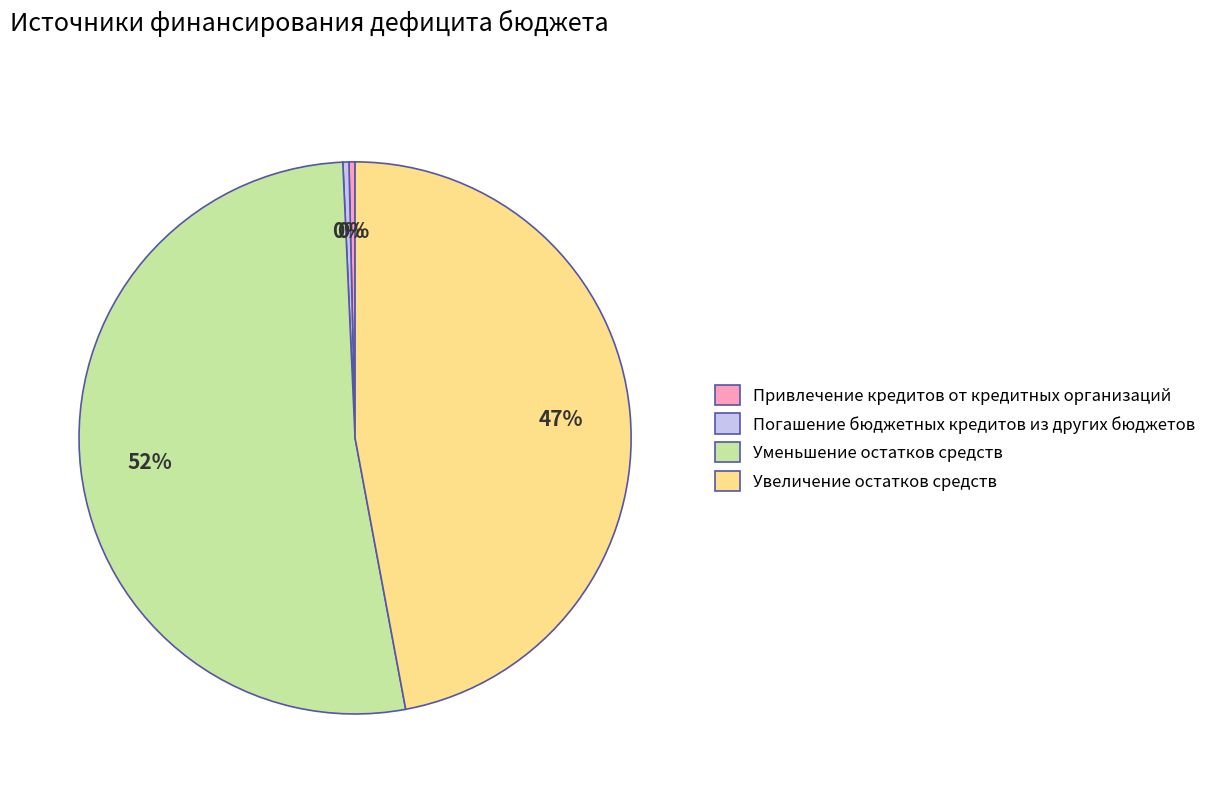

The Уменьшение остатков средств slice represents 41% of the pie. True or false?

False